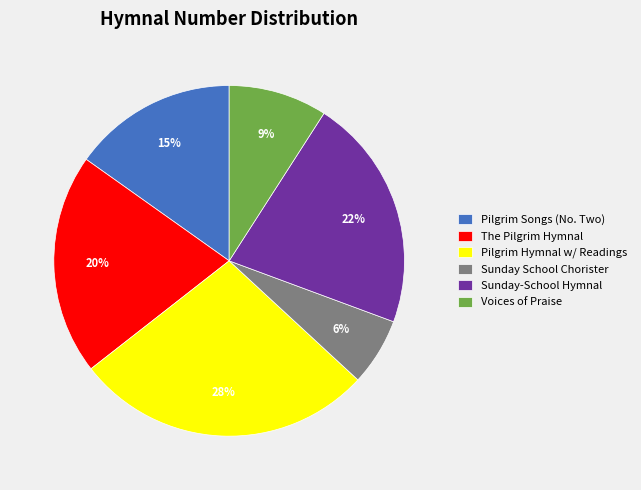

To the nearest percent, what is the difference between the Sunday School Chorister and The Pilgrim Hymnal slice percentages?

14%